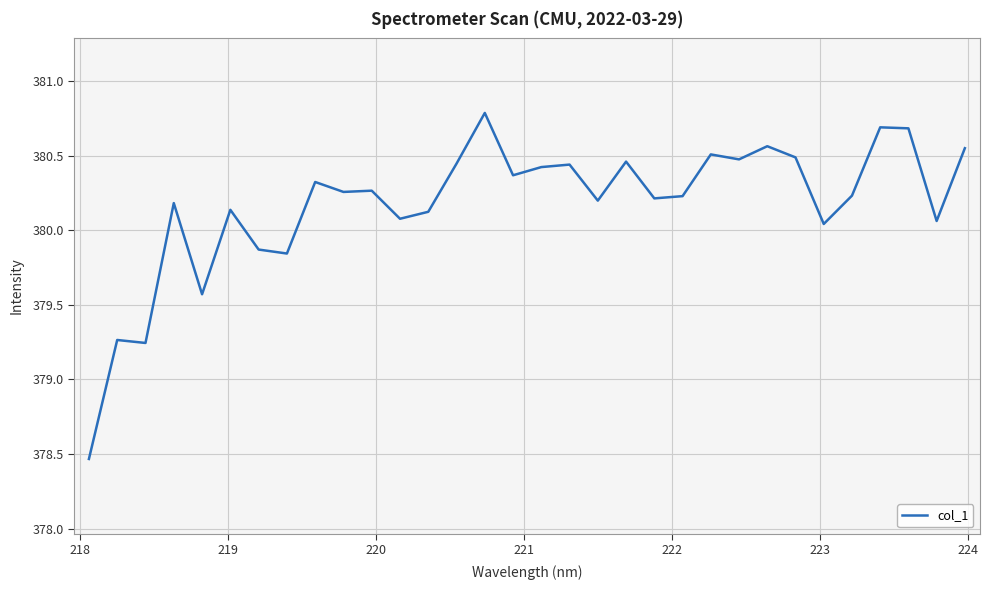

What is the sum of all values?

12165.5